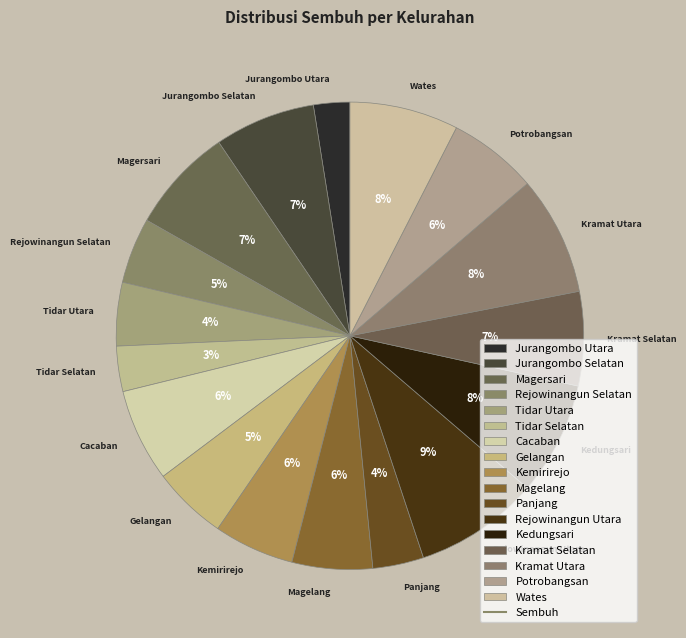

To the nearest percent, what percentage of the pie is Kramat Selatan?

7%